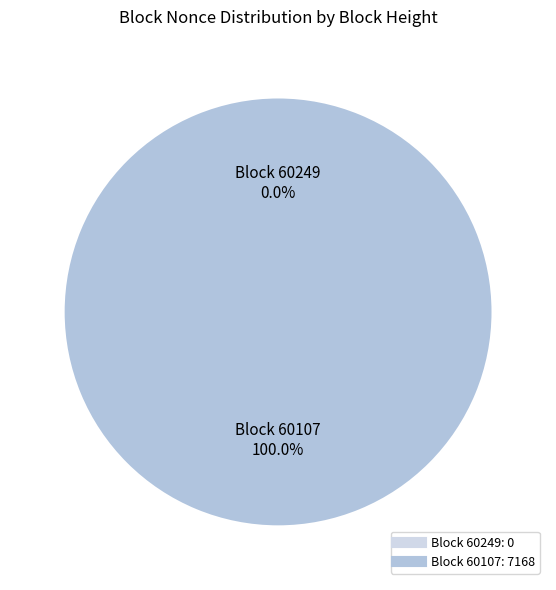

To the nearest percent, what portion does 60107 represent?

100%